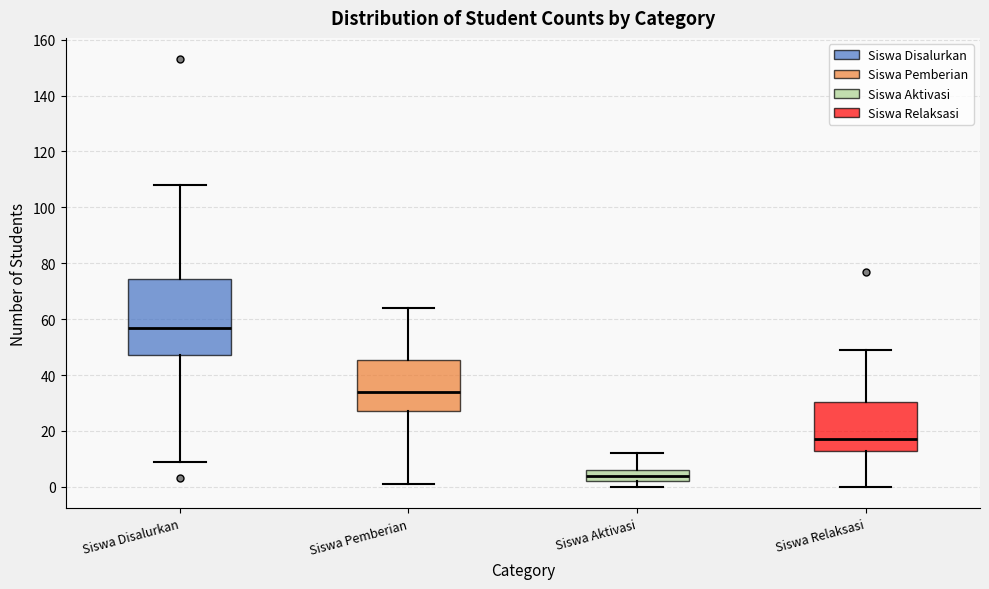

Reading left to right, transcribe this box plot: for each box, give where its median line is, the range the box spans, and where its two whiskers end, as read against the y-axis. The values are not printed on the chart, so give them approximately, as read against the axis.

Siswa Disalurkan: median 58, box 48 to 74, whiskers 10 to 108
Siswa Pemberian: median 34, box 28 to 46, whiskers 2 to 64
Siswa Aktivasi: median 4, box 2 to 6, whiskers 0 to 12
Siswa Relaksasi: median 18, box 14 to 30, whiskers 0 to 50